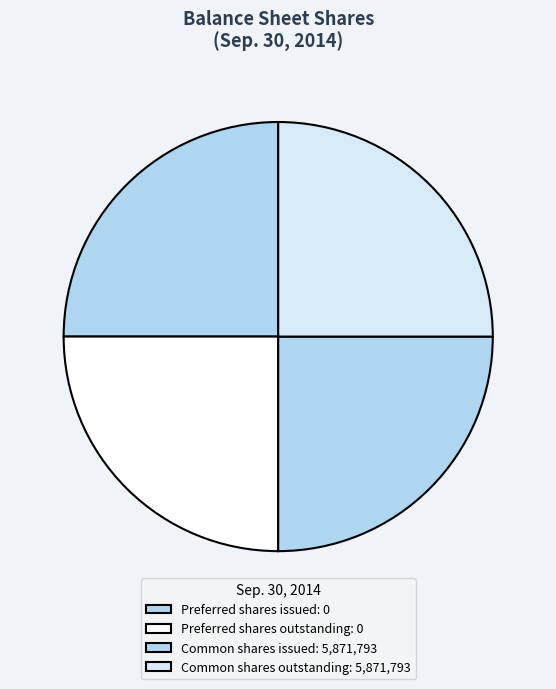

How many slices are in this pie chart?

4